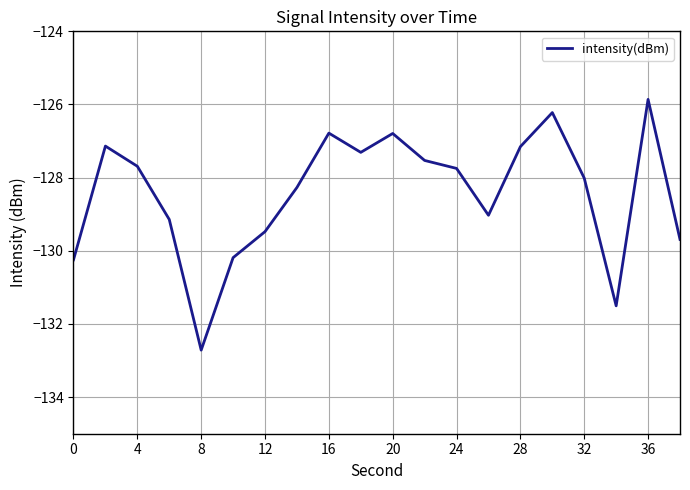

What is the difference between the maximum and minimum values?

6.9